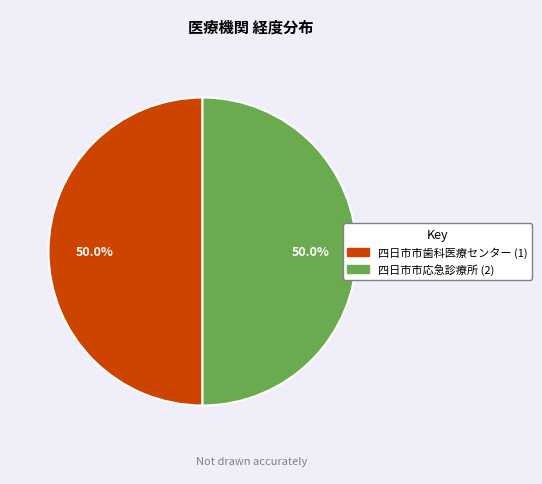

To the nearest percent, what is the average slice percentage?

50%